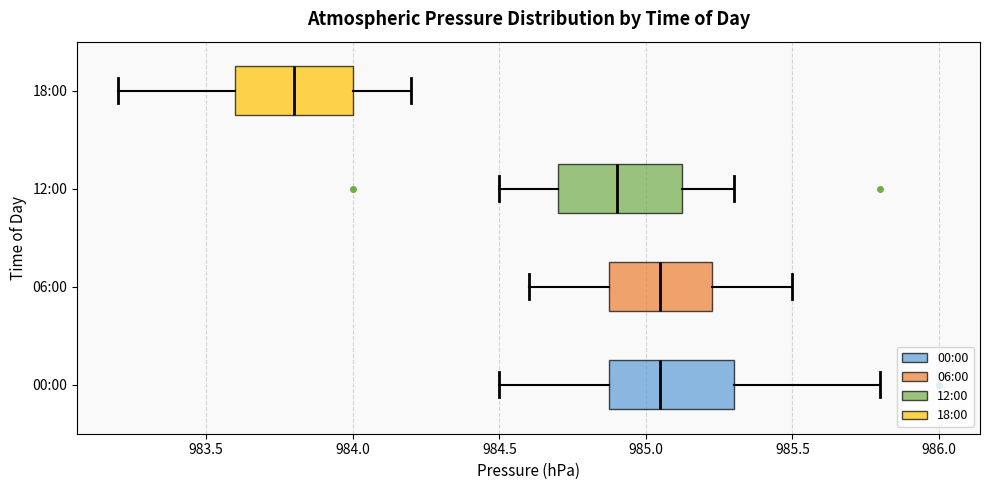

Where does the left whisker of the box for 00:00 end on the x-axis? The values are not printed on the chart, so give them approximately, as read against the axis.

984.50